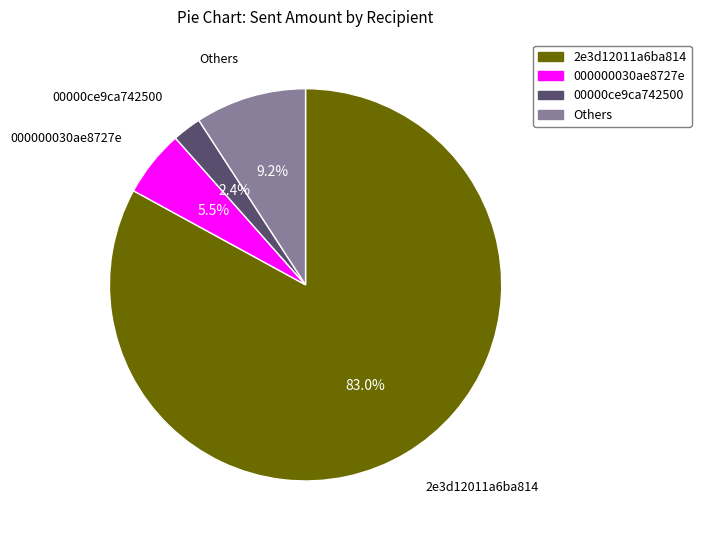

Between 00000ce9ca742500 and 000000030ae8727e, which is larger?

000000030ae8727e